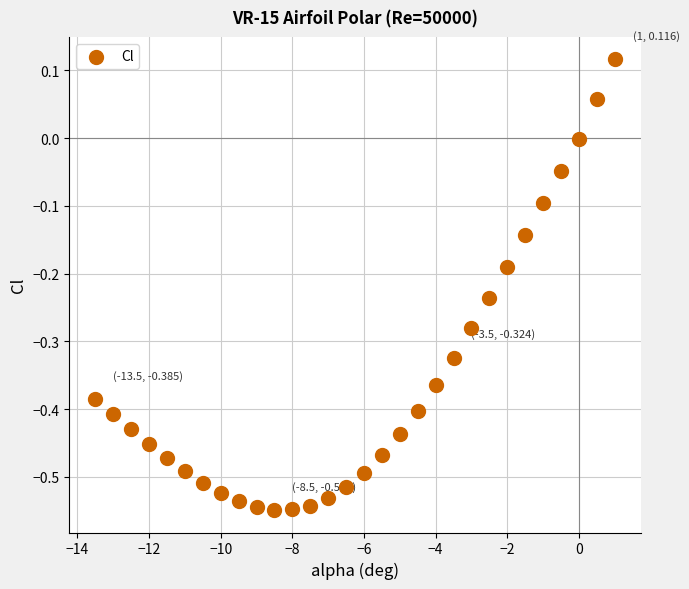

What is the range of X values (max minus min)?

14.5